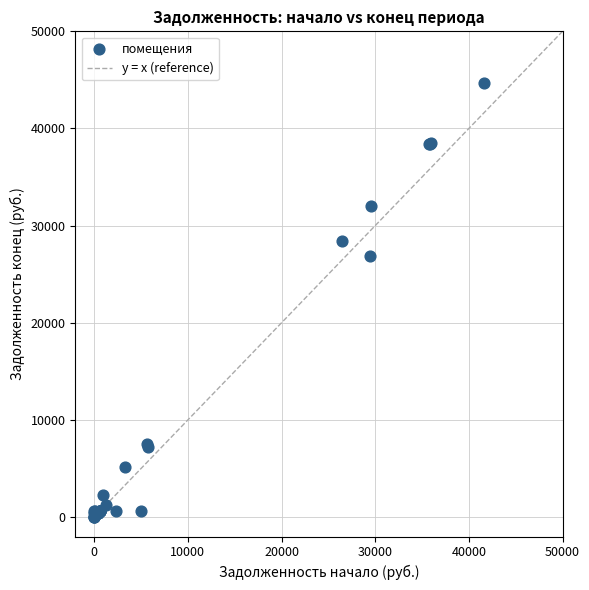

What Y value in the scatter plot is closest to 22342?

26843.6